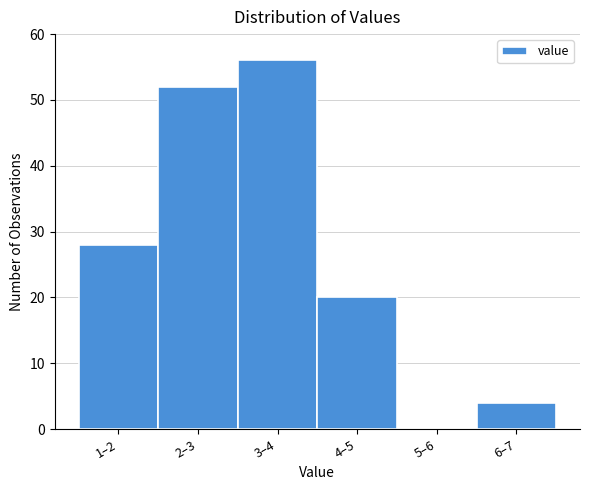

Reading left to right, extract all data points from this chart.

1–2=28	2–3=52	3–4=56	4–5=20	5–6=0	6–7=4